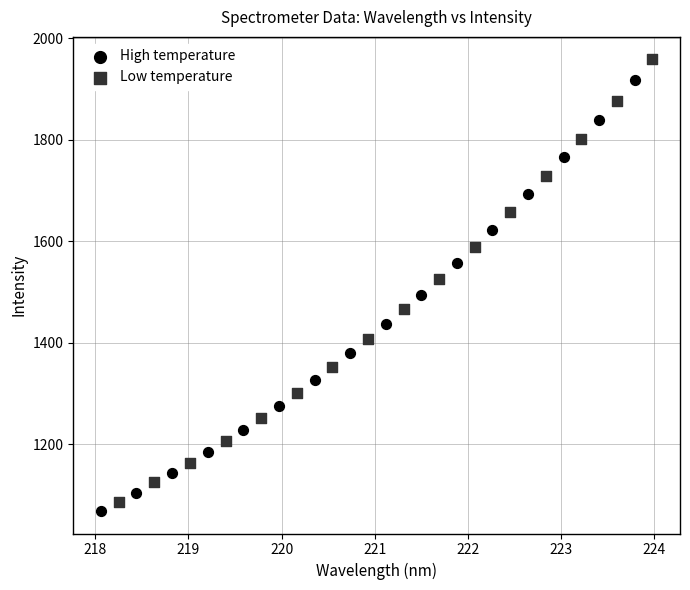

Which series contains the highest Y value?

Low temperature